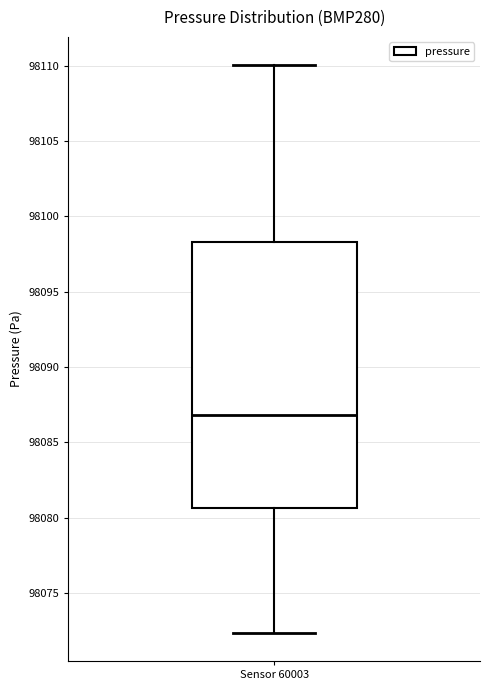

Where does the upper whisker of the box for Sensor 60003 end on the y-axis? The values are not printed on the chart, so give them approximately, as read against the axis.

98110.0